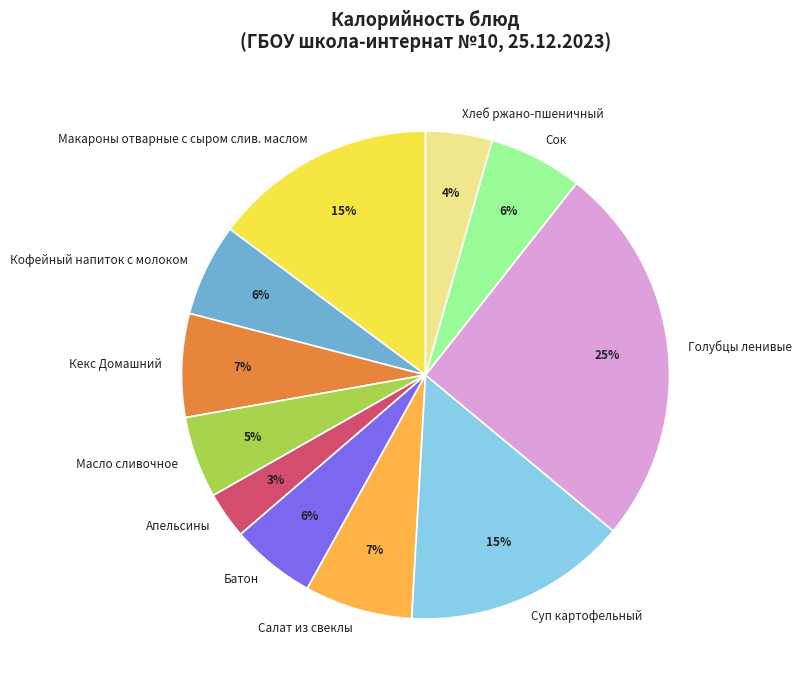

Combined, do Апельсины and Хлеб ржано-пшеничный account for over 50%?

No